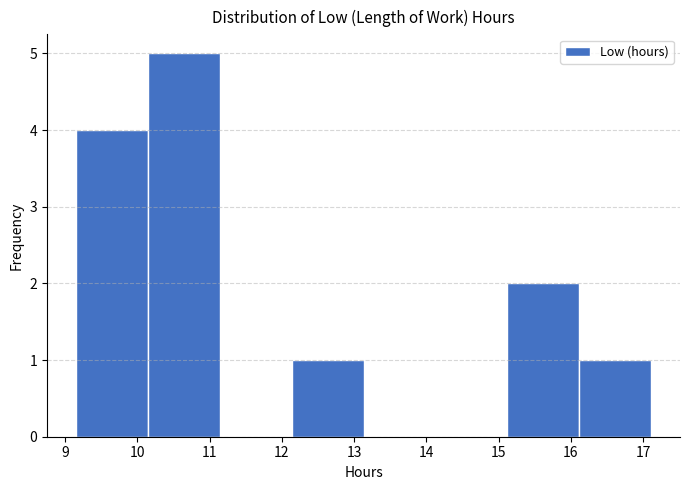

Reading left to right, list every bar in this chart as the range it spans on the x-axis followed by its height. Neither the bar edges nor the heights are printed on the chart, so give them approximately, as read against the axes.

9.2 to 10.1: 4
10.1 to 11.1: 5
11.1 to 12.1: 0
12.1 to 13.1: 1
13.1 to 14.1: 0
14.1 to 15.1: 0
15.1 to 16.1: 2
16.1 to 17.1: 1